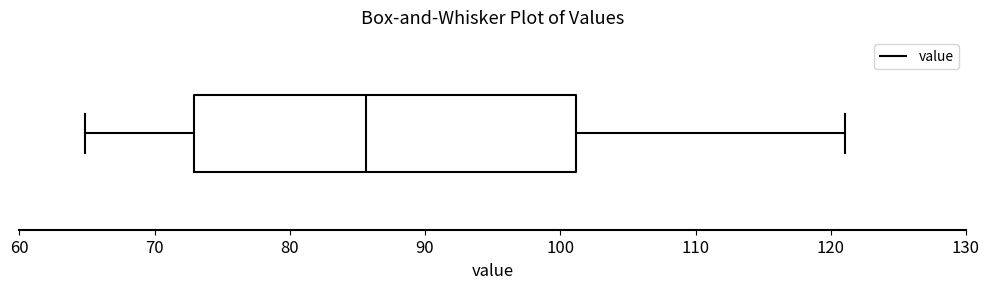

Where is the left edge of the box on the x-axis? The values are not printed on the chart, so give them approximately, as read against the axis.

73